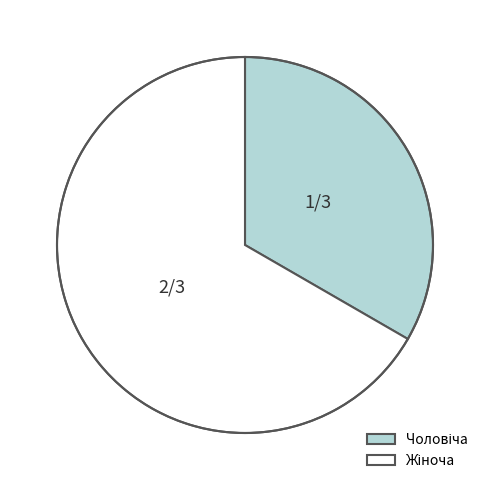

Does any single category account for the majority?

Yes